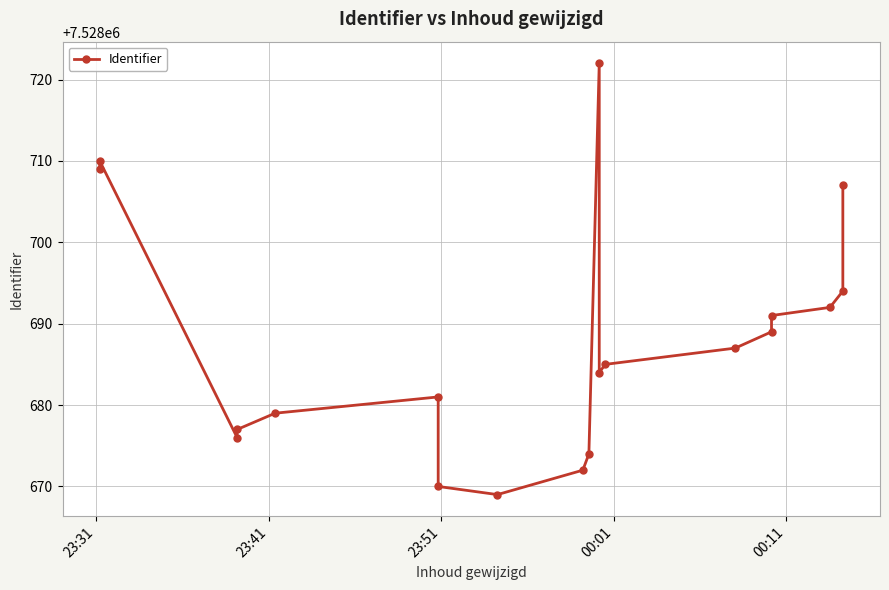

What is the difference between the maximum and minimum values?

53